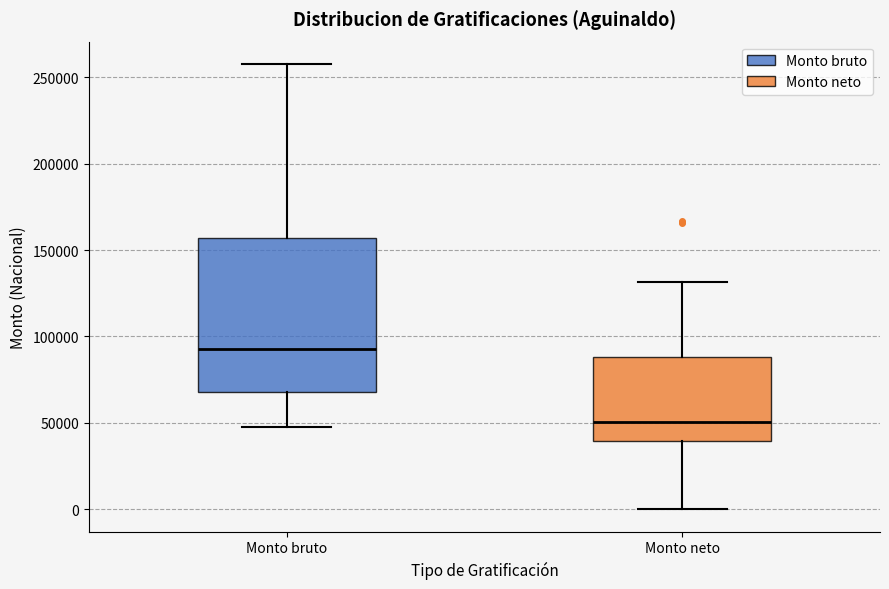

Reading left to right, read every box against the y-axis: the position of its median line, the range the box covers, and the ends of its whiskers. The values are not printed on the chart, so give them approximately, as read against the axis.

Monto bruto: median 95000, box 70000 to 155000, whiskers 50000 to 260000
Monto neto: median 50000, box 40000 to 90000, whiskers 0 to 130000